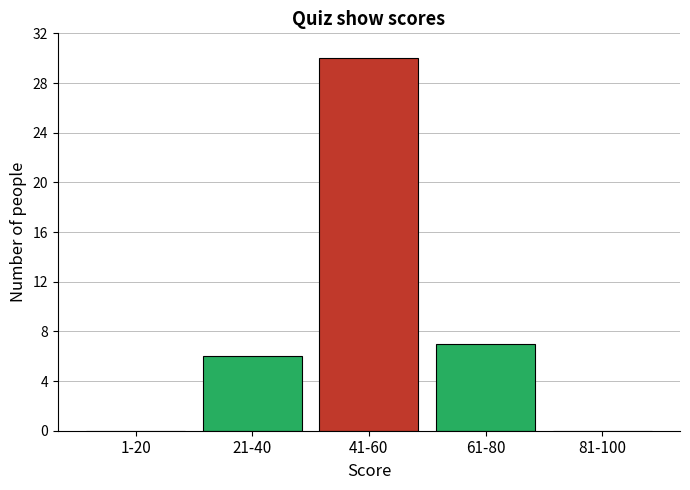

Reading left to right, extract all data points from this chart.

1-20=0	21-40=6	41-60=30	61-80=7	81-100=0